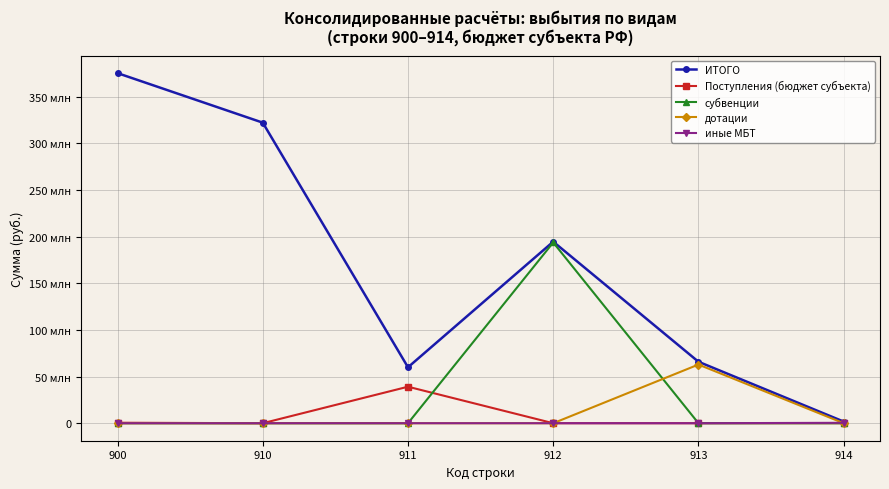

True or false: иные МБТ has more than 1 points higher than both neighbors.

False